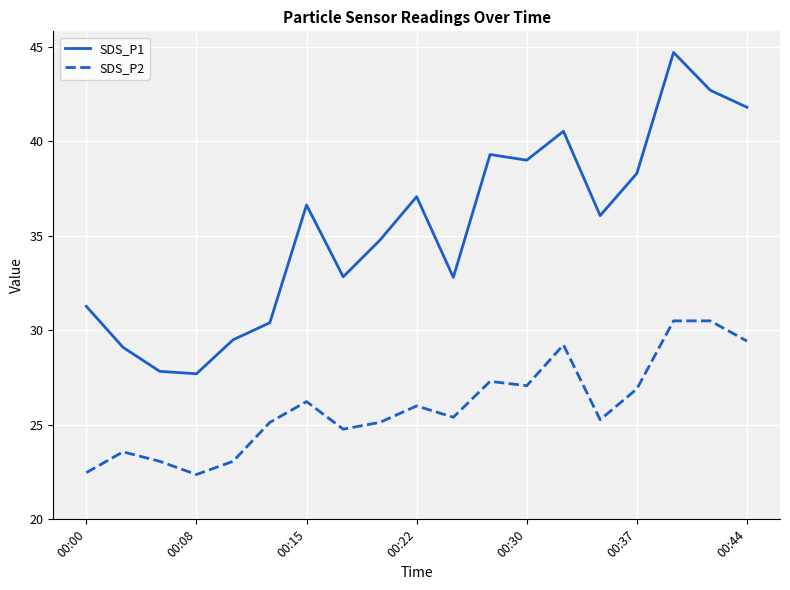

List the series in order of their overall mean, lowest first.

SDS_P2, SDS_P1